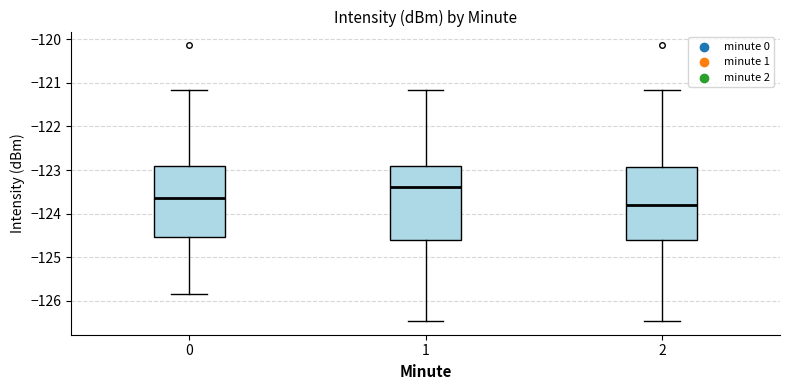

Reading left to right, read every box against the y-axis: the position of its median line, the range the box covers, and the ends of its whiskers. The values are not printed on the chart, so give them approximately, as read against the axis.

0: median -123.6, box -124.5 to -122.9, whiskers -125.8 to -121.2
1: median -123.4, box -124.6 to -122.9, whiskers -126.5 to -121.2
2: median -123.8, box -124.6 to -122.9, whiskers -126.5 to -121.2